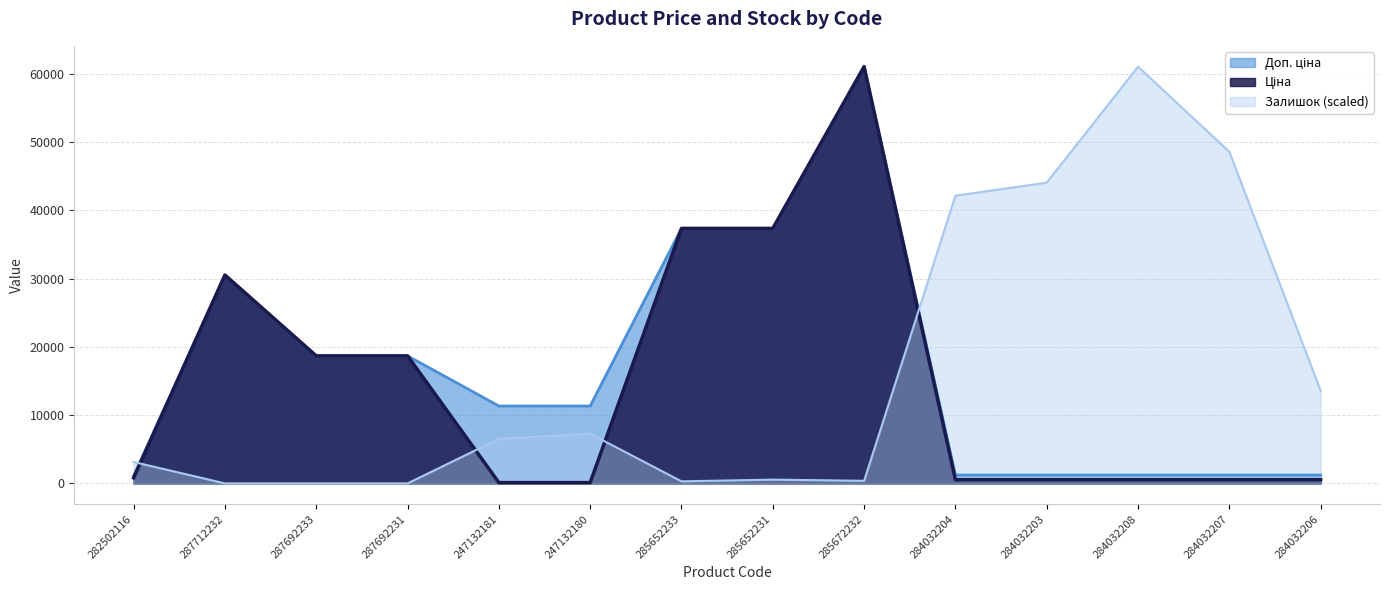

Where do Залишок and Доп. ціна first cross each other?

282502116 and 287712232